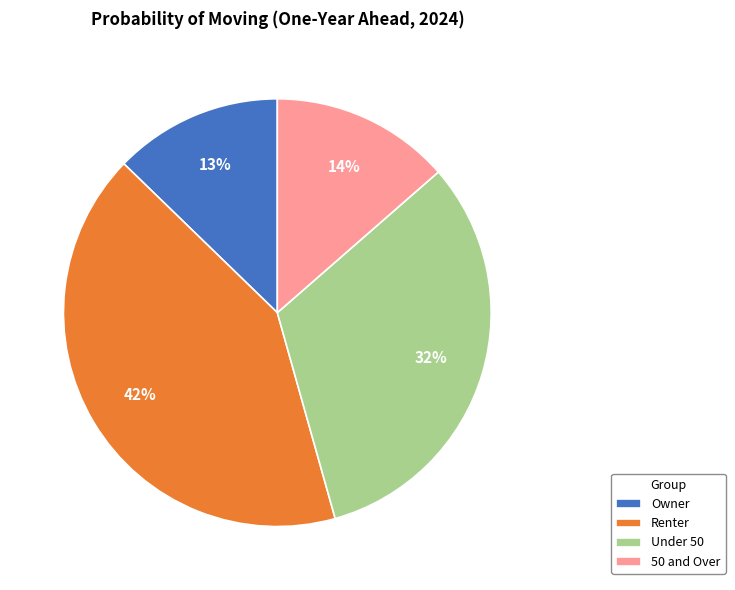

Do Owner and Renter together represent more than half of the pie?

Yes